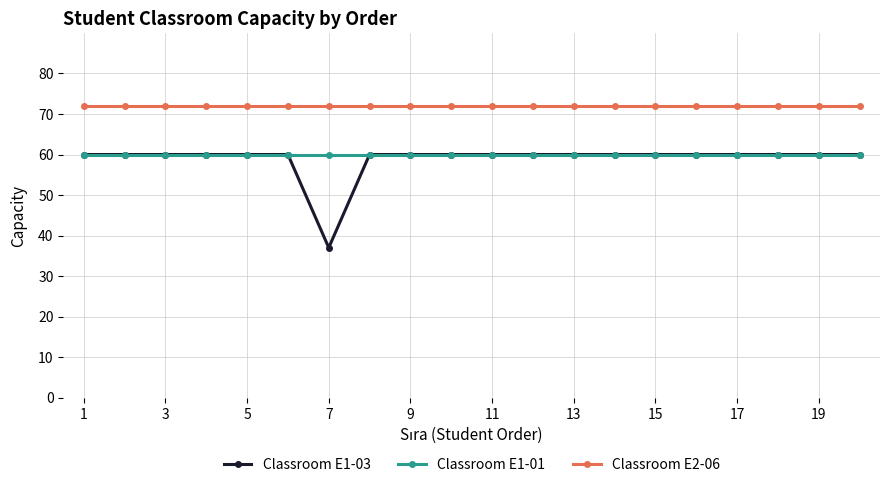

What is the value of the Classroom E1-01 point at the 7th from the left?

60